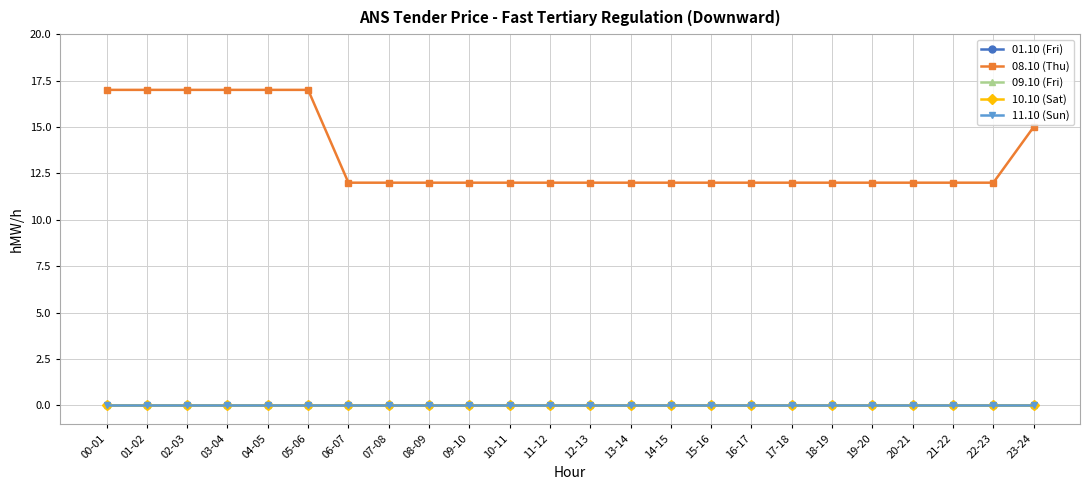

Does the chart have visible grid lines?

Yes